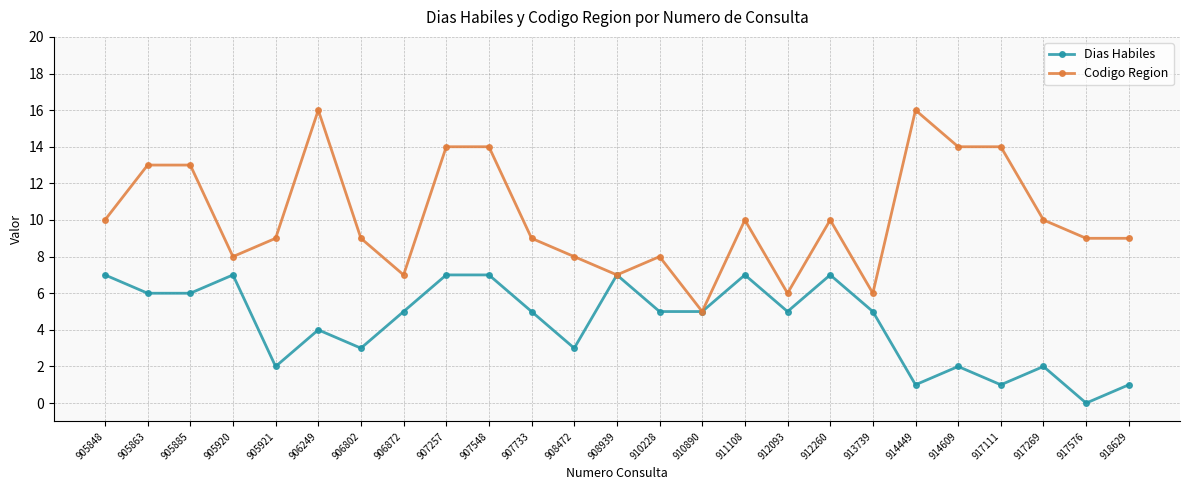

Rank the series by their average value, from highest to lowest.

Codigo Region, Dias Habiles